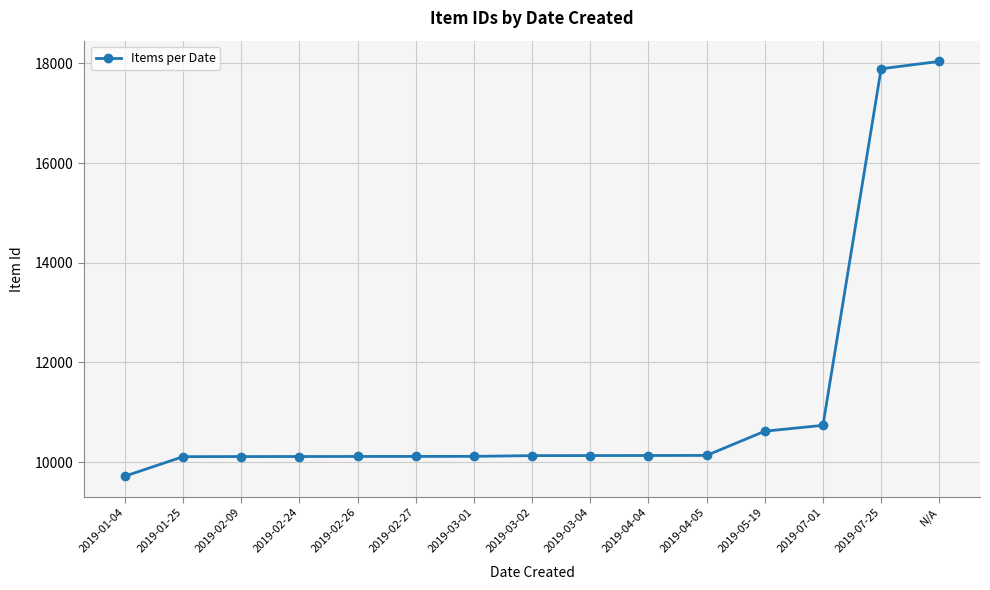

The value at 2019-07-25 is 27896. True or false?

False